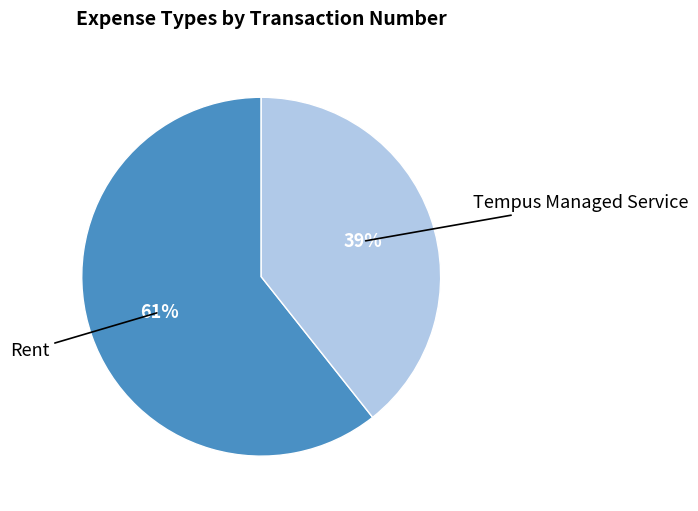

Is Rent the majority of the pie?

Yes